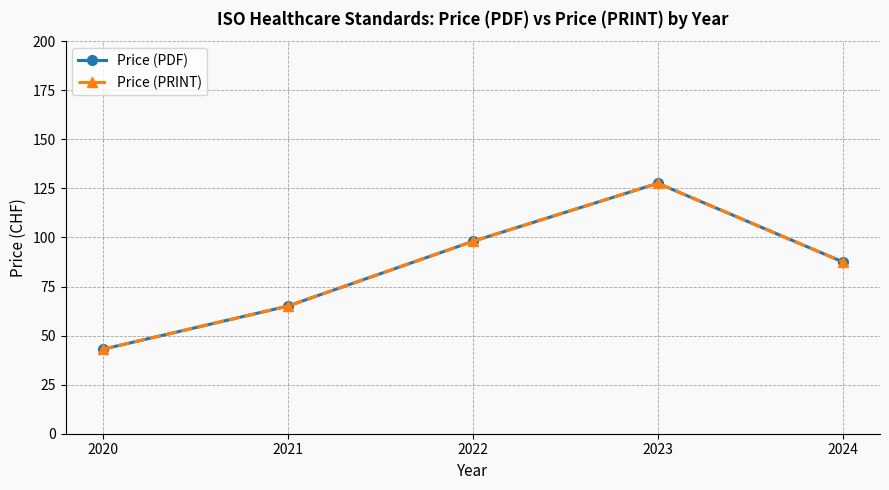

True or false: Price (PRINT) has more than 0 interior local peaks.

True